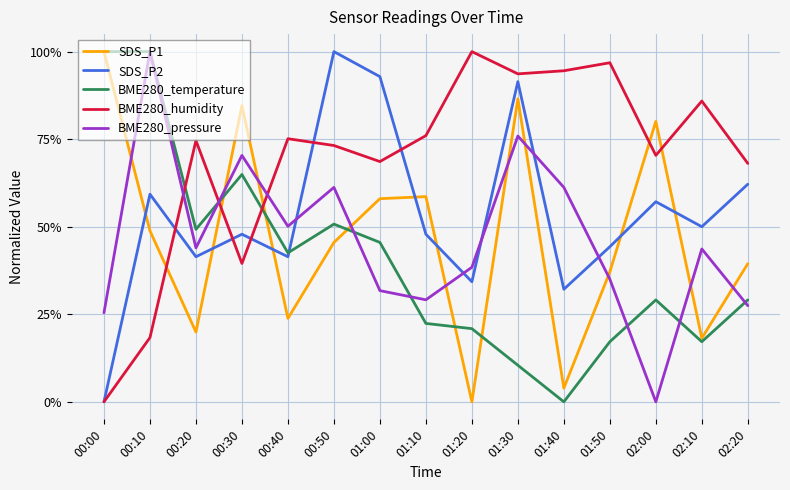

Does the chart display data point markers on the line(s)?

No